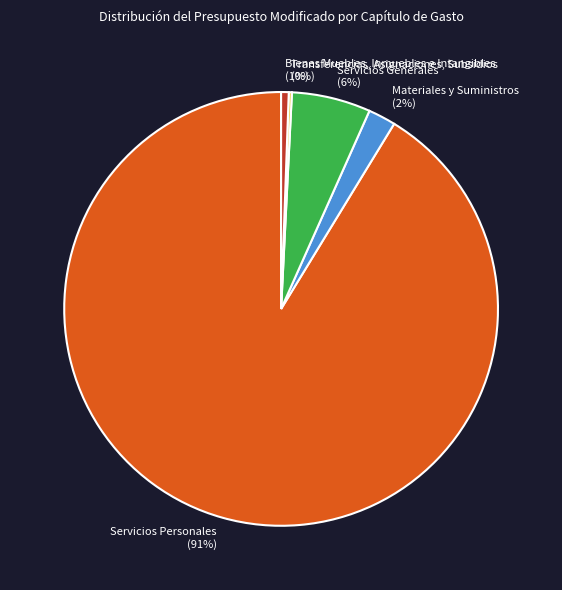

To the nearest percent, what percentage of the pie is Servicios Personales?

91%